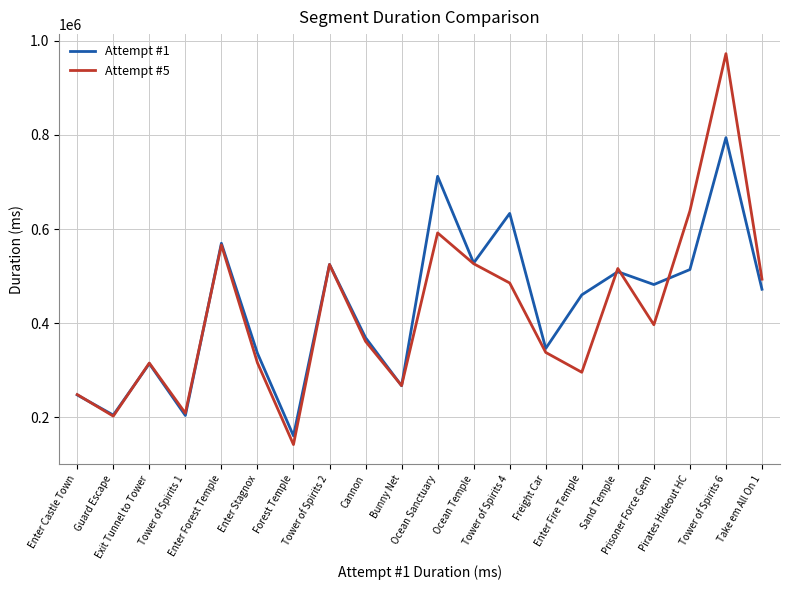

What is the spread (max minus min) of values at Forest Temple?

18571